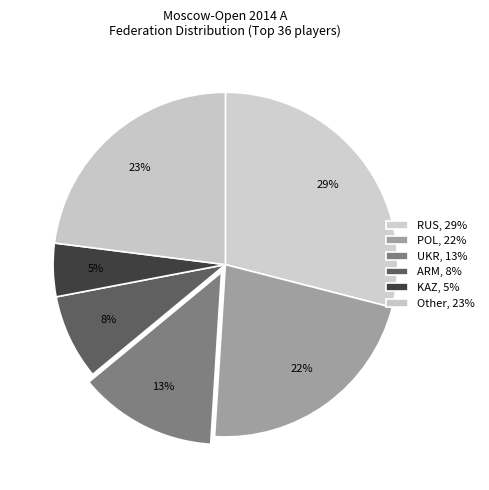

How many slices are in this pie chart?

6